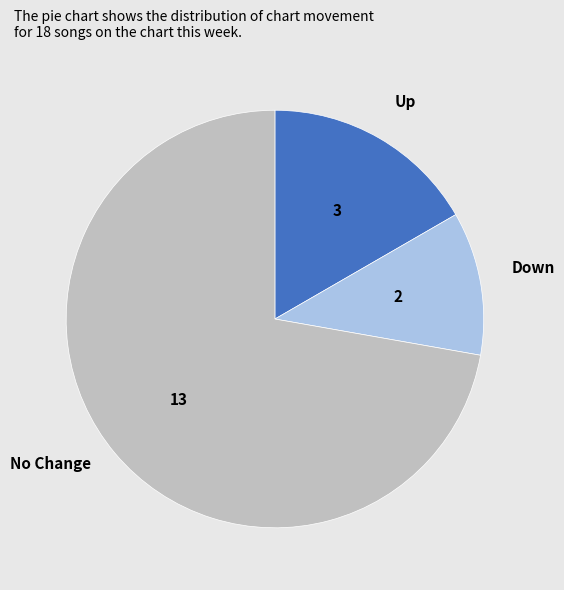

Which category has the smallest portion of the pie?

Down